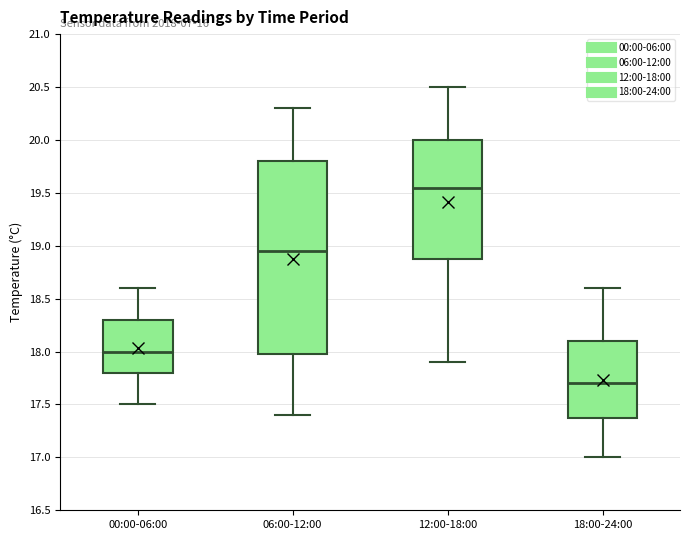

Reading left to right, transcribe this box plot: for each box, give where its median line is, the range the box spans, and where its two whiskers end, as read against the y-axis. The values are not printed on the chart, so give them approximately, as read against the axis.

00:00-06:00: median 18.00, box 17.80 to 18.30, whiskers 17.50 to 18.60
06:00-12:00: median 18.95, box 18.00 to 19.80, whiskers 17.40 to 20.30
12:00-18:00: median 19.55, box 18.90 to 20.00, whiskers 17.90 to 20.50
18:00-24:00: median 17.70, box 17.40 to 18.10, whiskers 17.00 to 18.60